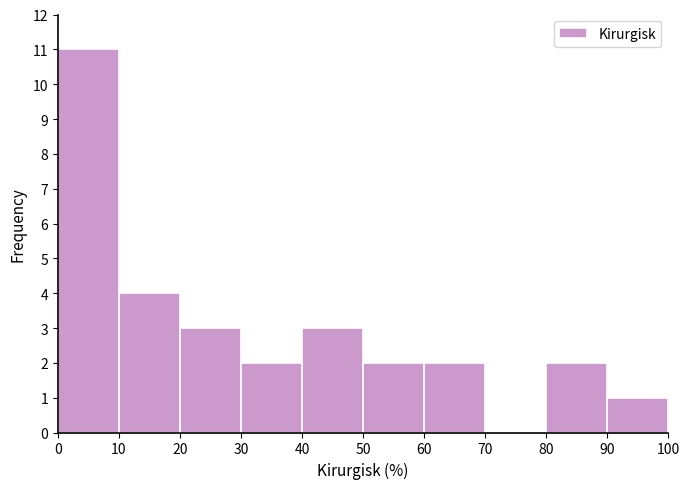

Reading left to right, list every bar in this chart as the range it spans on the x-axis followed by its height. The values are not printed on the chart, so give them approximately, as read against the axis.

0 to 10: 11
10 to 20: 4
20 to 30: 3
30 to 40: 2
40 to 50: 3
50 to 60: 2
60 to 70: 2
70 to 80: 0
80 to 90: 2
90 to 100: 1